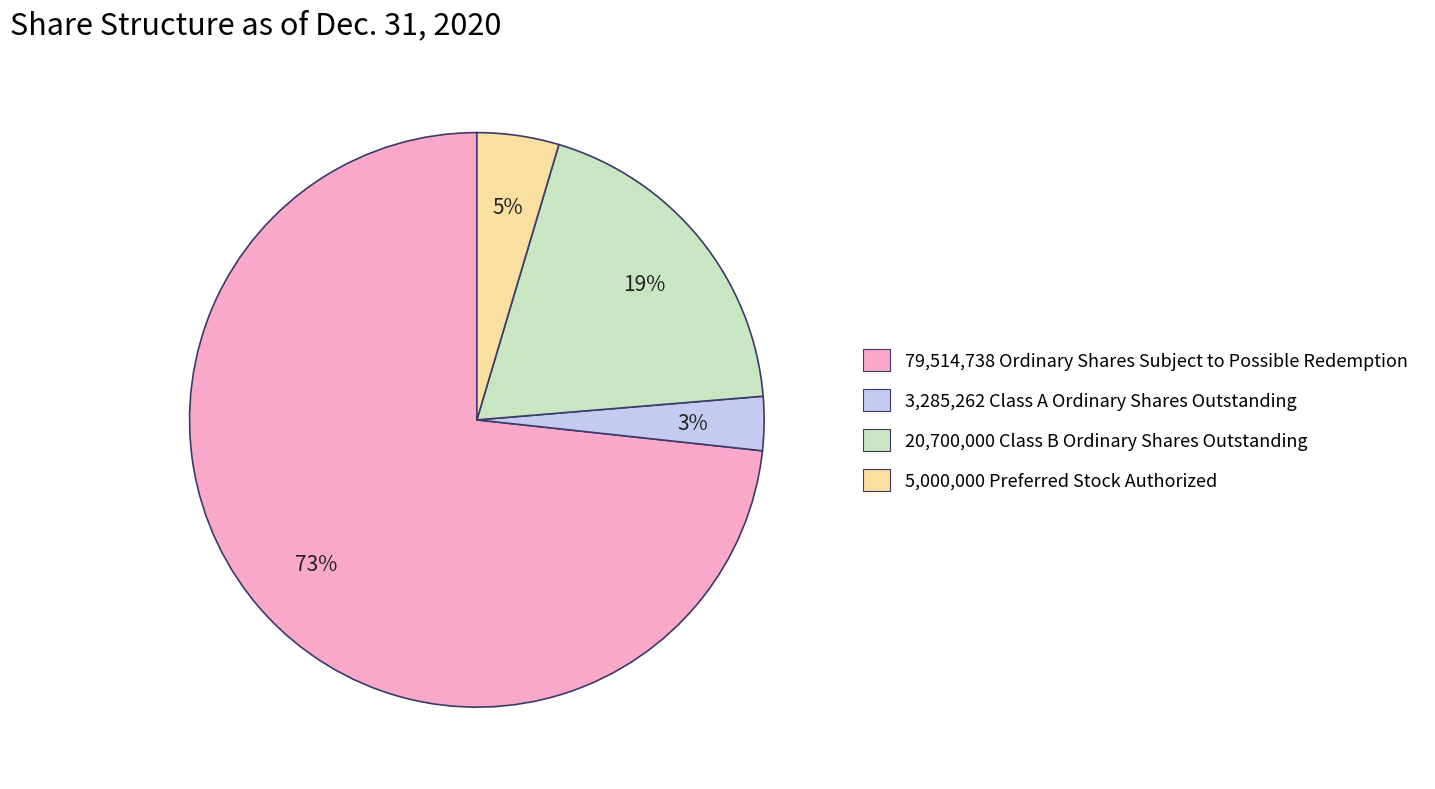

What is the majority slice?

79,514,738 Ordinary Shares Subject to Possible Redemption